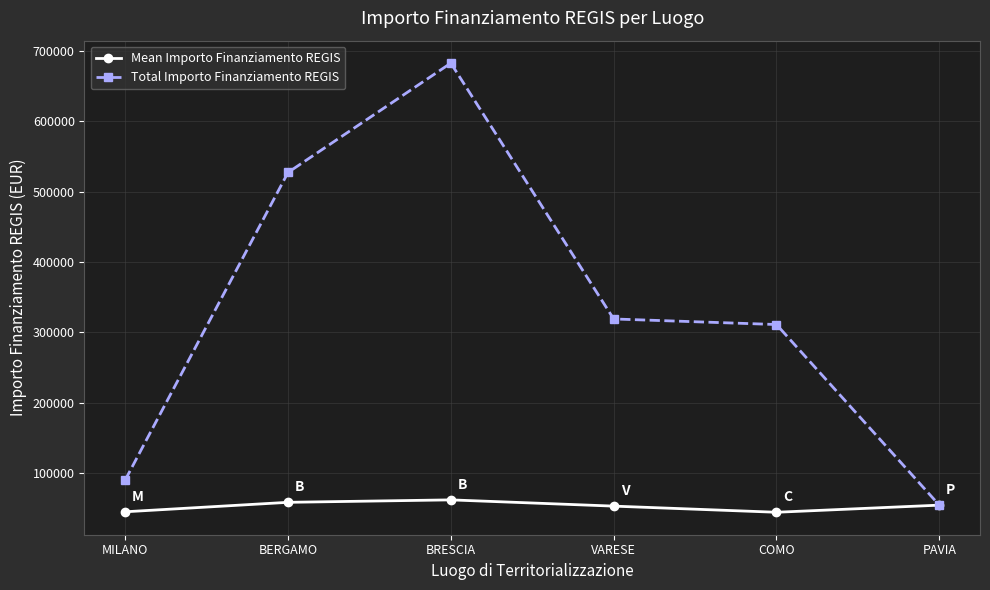

What position from the right is BRESCIA?

4